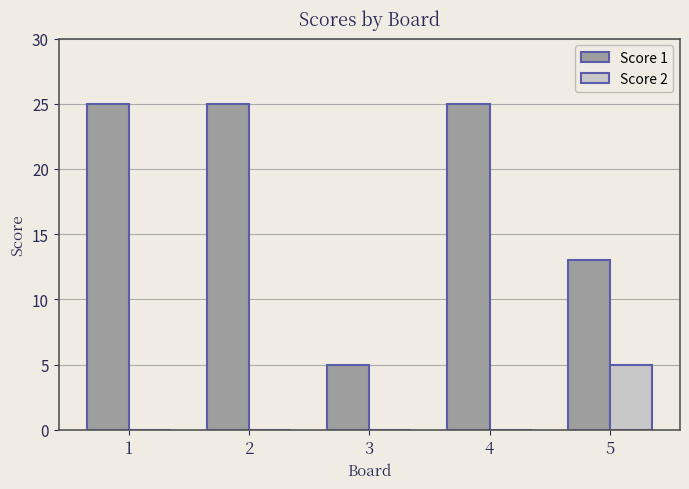

Reading left to right, extract all data points from this chart.

Score 1: 25	25	5	25	13
Score 2: 0	0	0	0	5